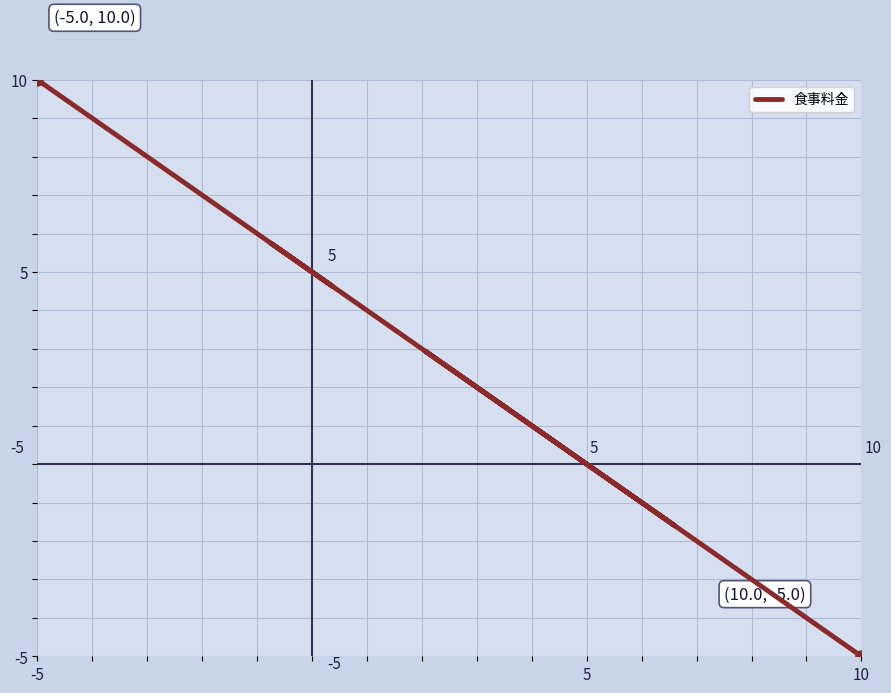

What is the difference between the maximum and minimum values?

15.0